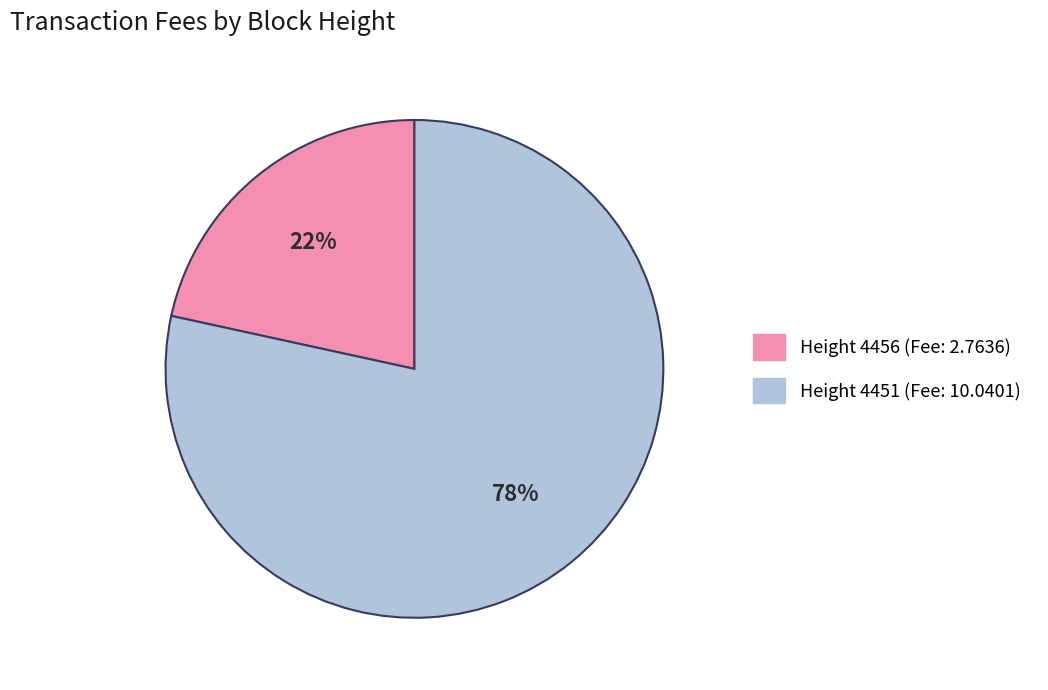

To the nearest percent, what is the average slice percentage?

50%